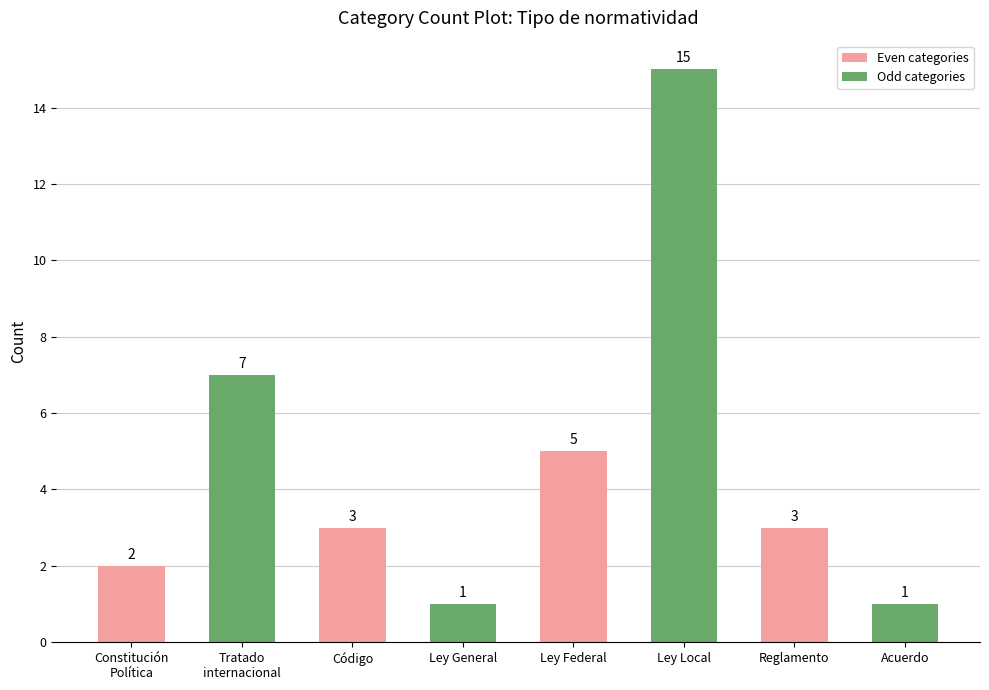

Is it true that the value at Ley Local is 15?

True